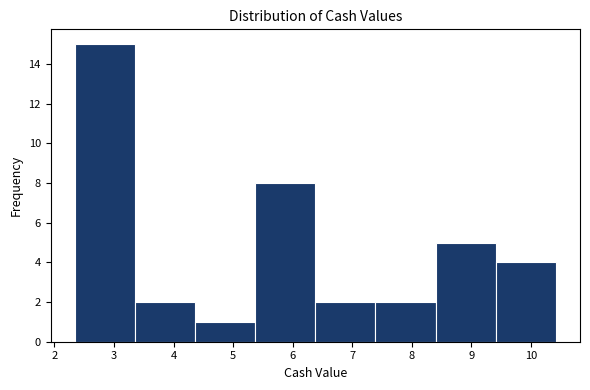

Reading left to right, list every bar in this chart as the range it spans on the x-axis followed by its height. Neither the bar edges nor the heights are printed on the chart, so give them approximately, as read against the axes.

2.34 to 3.35: 15
3.35 to 4.36: 2
4.36 to 5.37: 1
5.37 to 6.38: 8
6.38 to 7.39: 2
7.39 to 8.40: 2
8.40 to 9.41: 5
9.41 to 10.42: 4